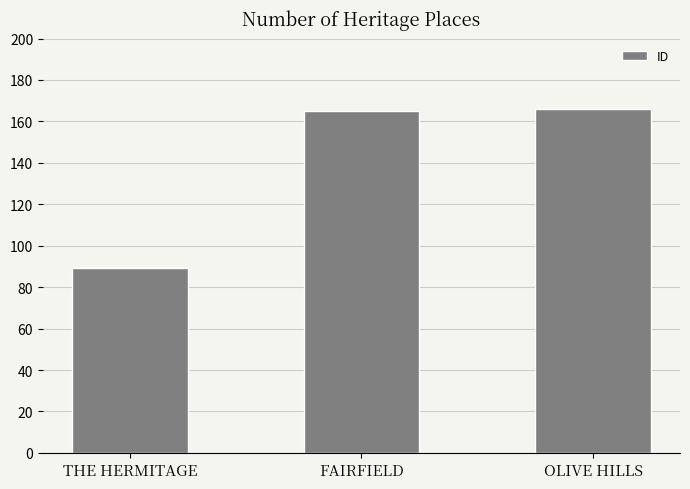

Are the bars horizontal?

No